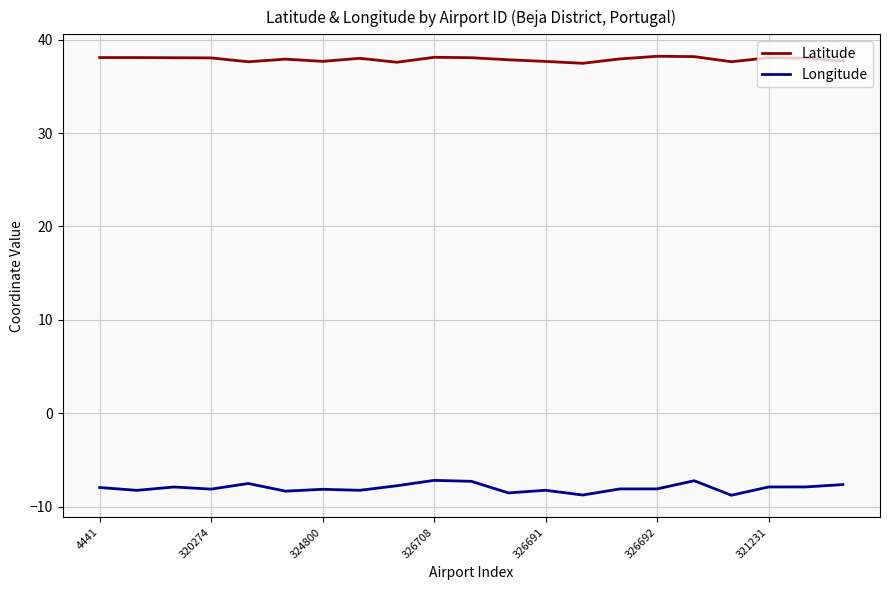

What is the minimum value shown in the chart?

-8.8